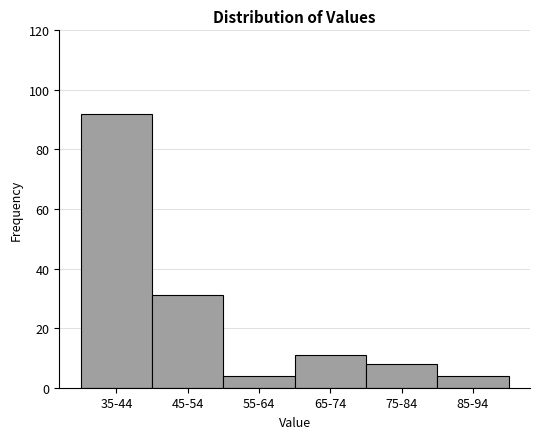

Reading right to left, extract all data points from this chart.

4	8	11	4	31	92